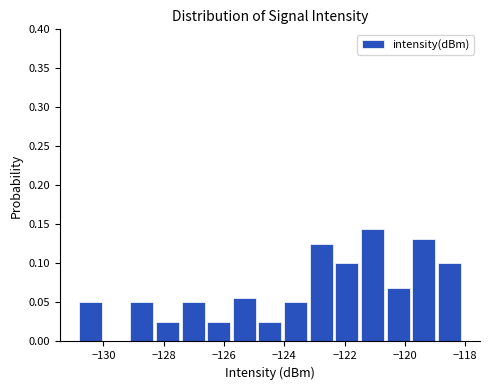

Reading left to right, transcribe this chart: for each bar, give the range it covers on the x-axis and its height. Neither the bar edges nor the heights are printed on the chart, so give them approximately, as read against the axes.

-130.8 to -130.0: 0.050
-130.0 to -129.2: 0
-129.2 to -128.4: 0.050
-128.4 to -127.4: 0.025
-127.4 to -126.6: 0.050
-126.6 to -125.8: 0.025
-125.8 to -125.0: 0.055
-125.0 to -124.0: 0.025
-124.0 to -123.2: 0.050
-123.2 to -122.4: 0.125
-122.4 to -121.6: 0.100
-121.6 to -120.6: 0.145
-120.6 to -119.8: 0.070
-119.8 to -119.0: 0.130
-119.0 to -118.2: 0.100